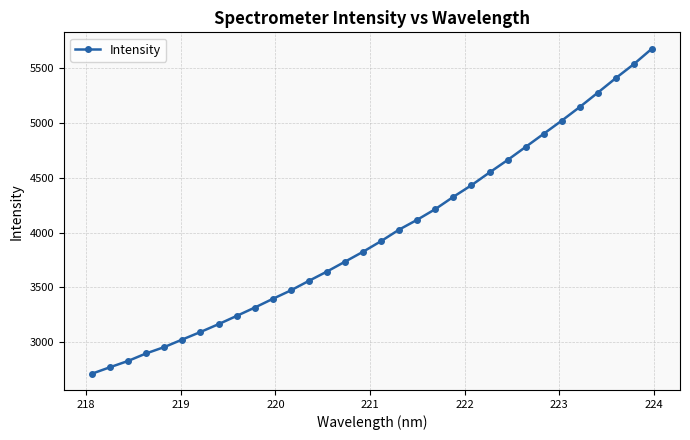

What is the maximum value shown in the chart?

5681.1